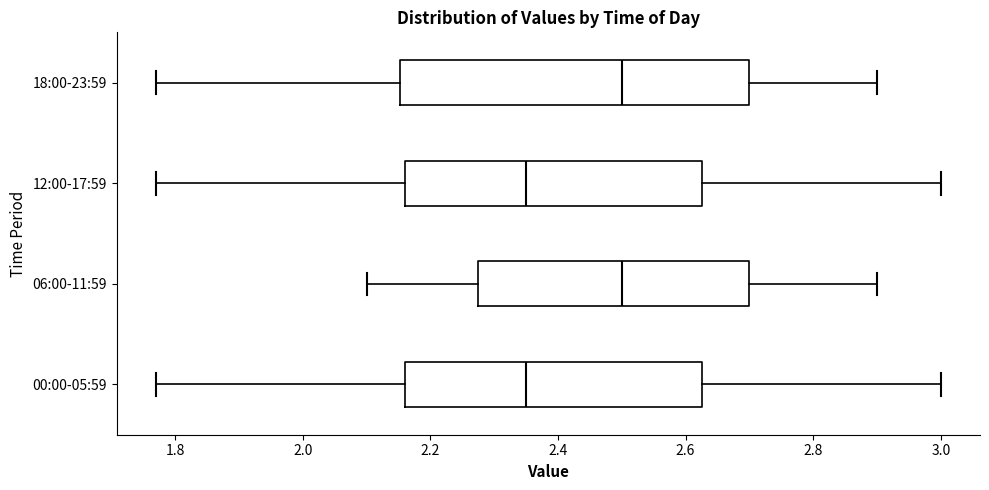

Reading bottom to top, read every box against the x-axis: the position of its median line, the range the box covers, and the ends of its whiskers. The values are not printed on the chart, so give them approximately, as read against the axis.

00:00-05:59: median 2.36, box 2.16 to 2.62, whiskers 1.78 to 3.00
06:00-11:59: median 2.50, box 2.28 to 2.70, whiskers 2.10 to 2.90
12:00-17:59: median 2.36, box 2.16 to 2.62, whiskers 1.78 to 3.00
18:00-23:59: median 2.50, box 2.16 to 2.70, whiskers 1.78 to 2.90